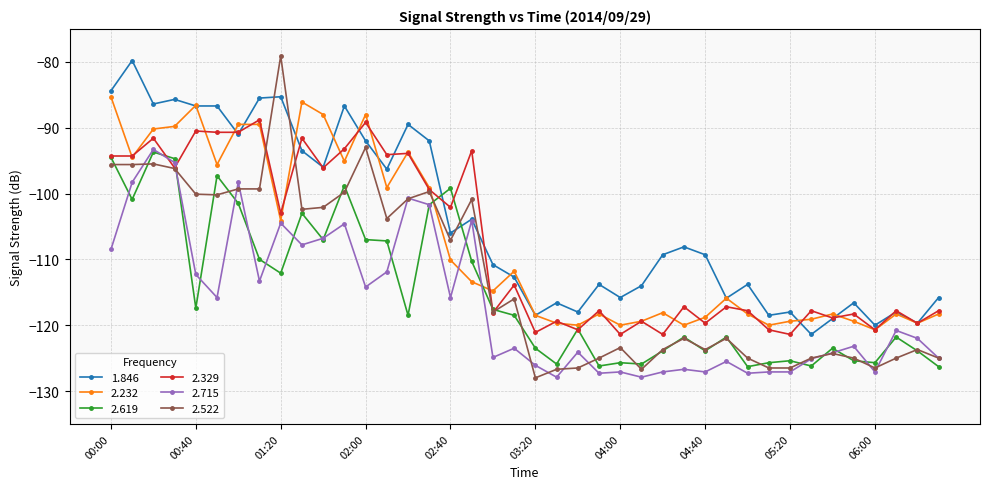

Is this an area chart (filled region under the line)?

No